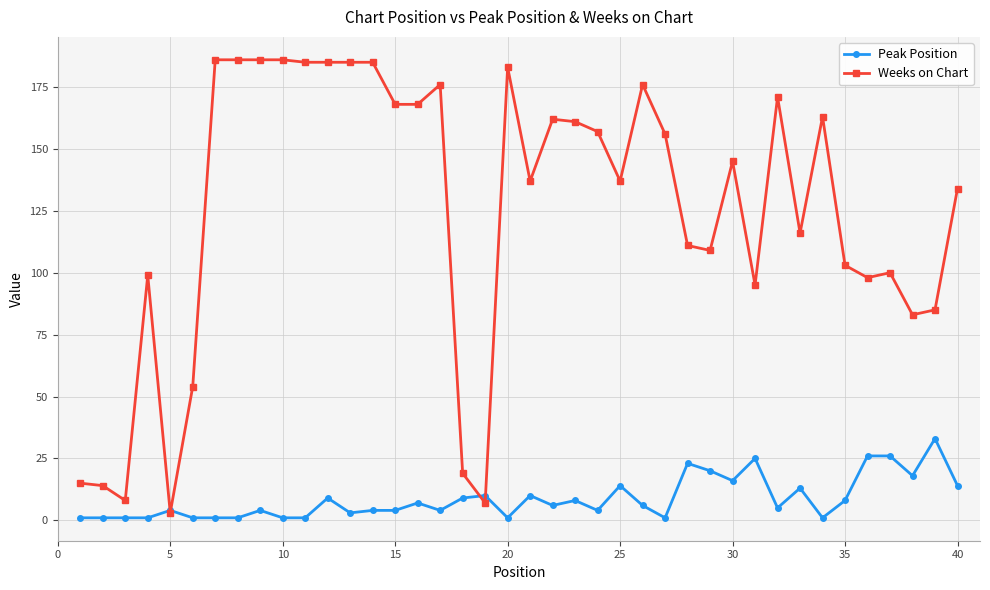

Does the chart have visible grid lines?

Yes